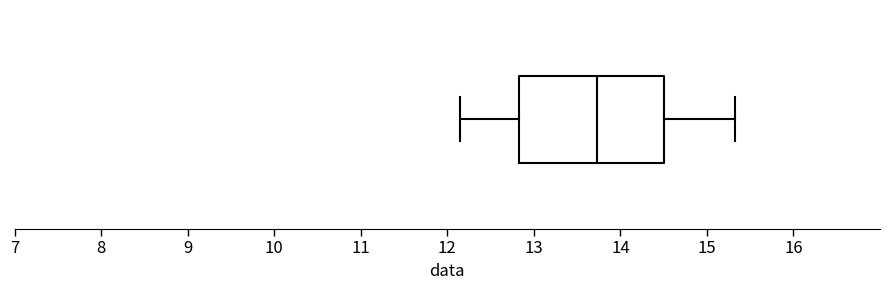

Where is the right edge of the box on the x-axis? The values are not printed on the chart, so give them approximately, as read against the axis.

14.5